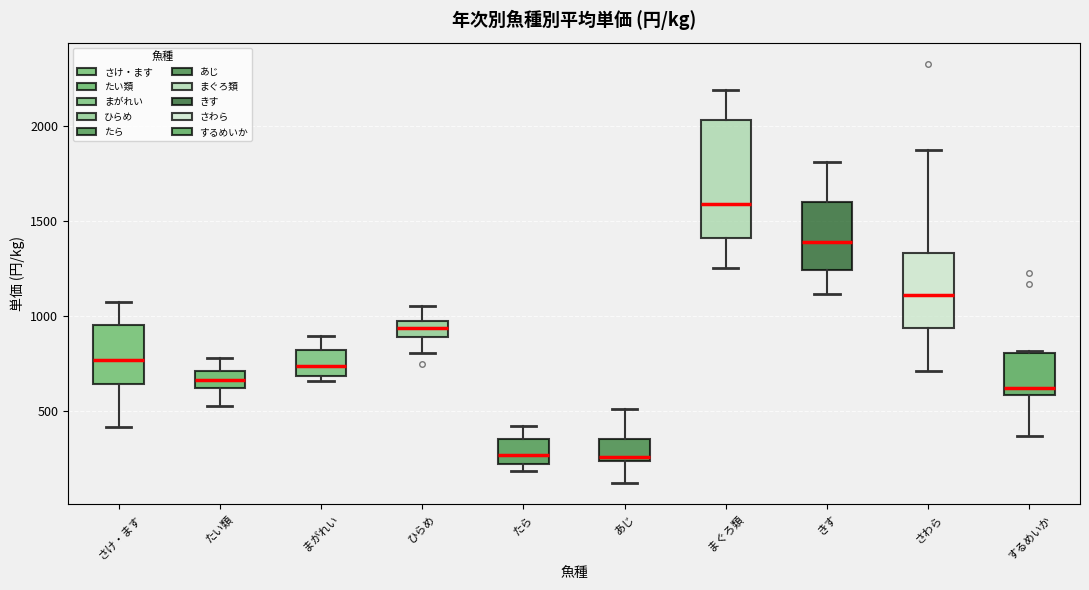

Reading left to right, transcribe this box plot: for each box, give where its median line is, the range the box spans, and where its two whiskers end, as read against the y-axis. The values are not printed on the chart, so give them approximately, as read against the axis.

さけ・ます: median 750, box 650 to 950, whiskers 400 to 1050
たい類: median 650, box 600 to 700, whiskers 550 to 800
まがれい: median 750, box 700 to 800, whiskers 650 to 900
ひらめ: median 950 (inside the box), box 900 to 950, whiskers 800 to 1050
たら: median 250, box 200 to 350, whiskers 200 (just below the box's lower edge) to 400
あじ: median 250 (just above the box's lower edge), box 250 to 350, whiskers 100 to 500
まぐろ類: median 1600, box 1400 to 2050, whiskers 1250 to 2200
きす: median 1400, box 1250 to 1600, whiskers 1100 to 1800
さわら: median 1100, box 950 to 1350, whiskers 700 to 1850
するめいか: median 600 (just above the box's lower edge), box 600 to 800, whiskers 350 to 800